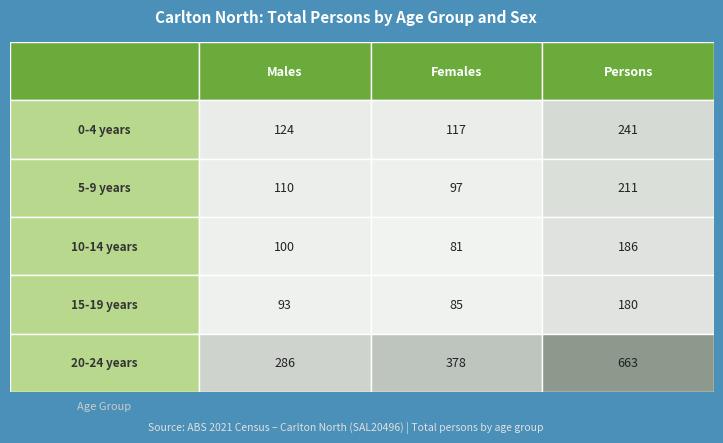

What is the minimum value shown in the chart?

81